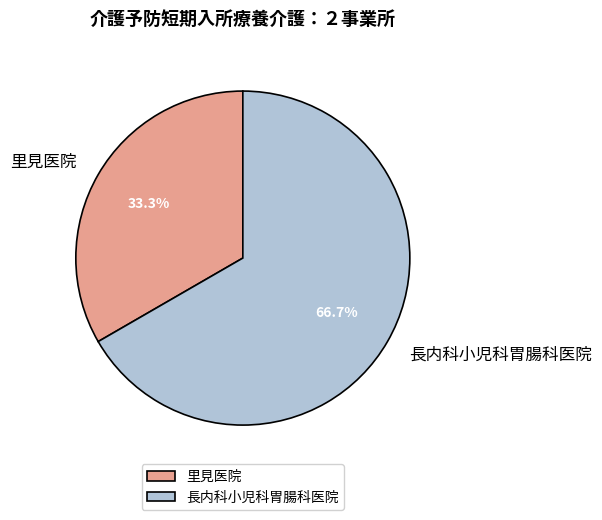

Between 長内科小児科胃腸科医院 and 里見医院, which is larger?

長内科小児科胃腸科医院